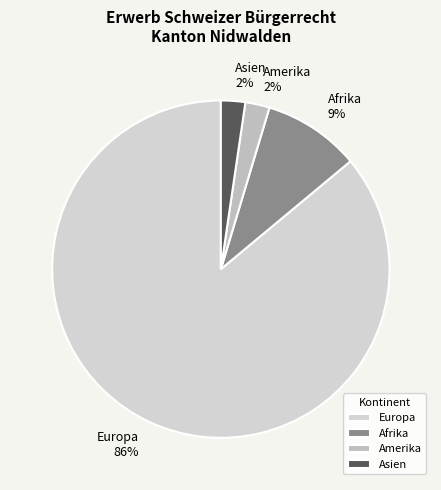

Which slice is the largest?

Europa